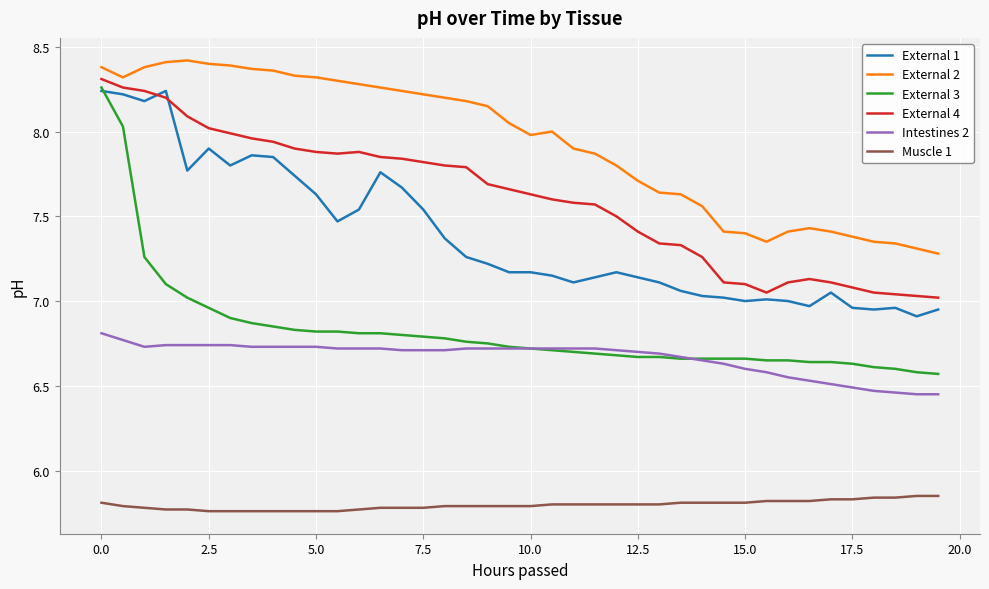

True or false: Muscle 1 and External 2 intersect in this chart.

False